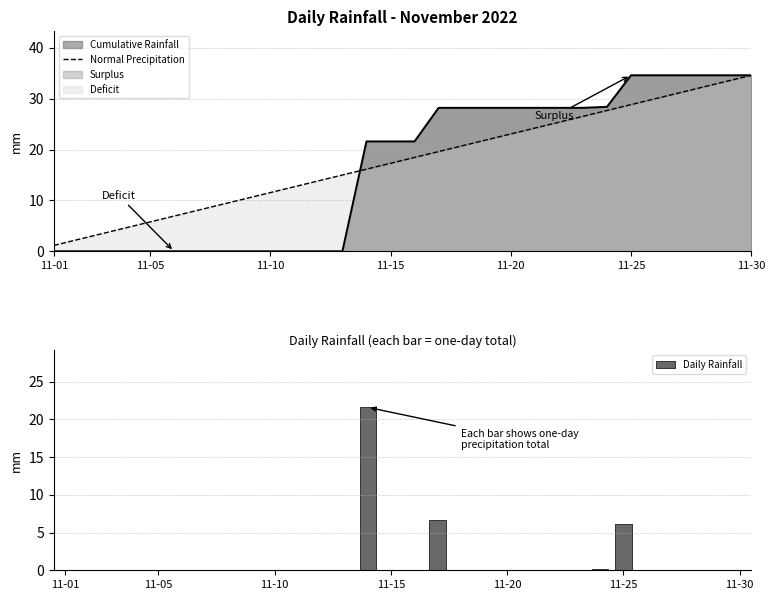

What is the label of the 22nd bar from the left?

21